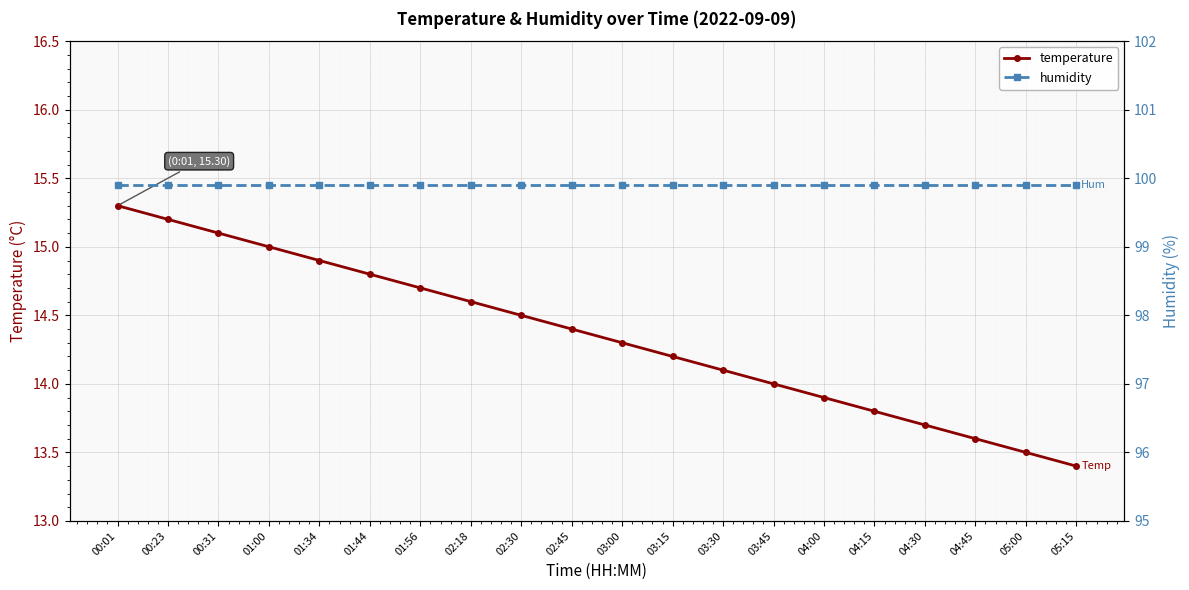

Count the number of categories in the chart.

20